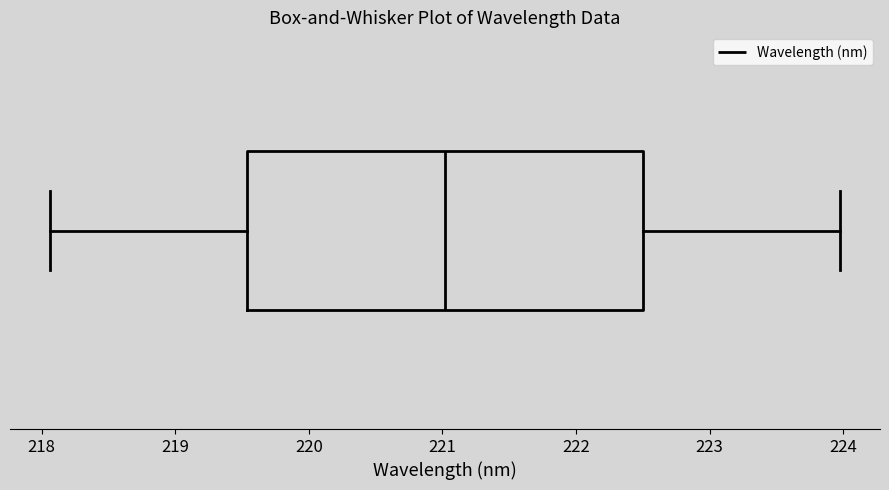

Where is the right edge of the box on the x-axis? The values are not printed on the chart, so give them approximately, as read against the axis.

222.5